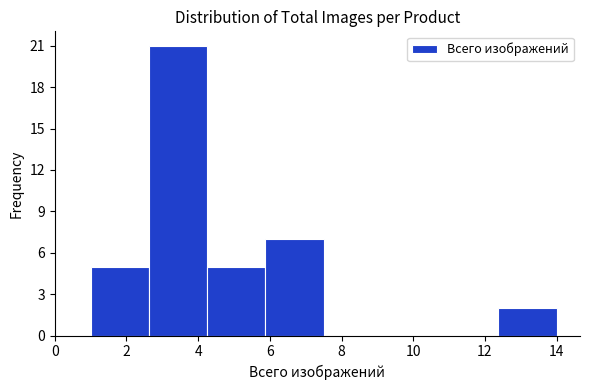

Reading left to right, list every bar in this chart as the range it spans on the x-axis followed by its height. Neither the bar edges nor the heights are printed on the chart, so give them approximately, as read against the axes.

1.0 to 2.6: 5
2.6 to 4.2: 21
4.2 to 5.8: 5
5.8 to 7.6: 7
7.6 to 9.2: 0
9.2 to 10.8: 0
10.8 to 12.4: 0
12.4 to 14.0: 2